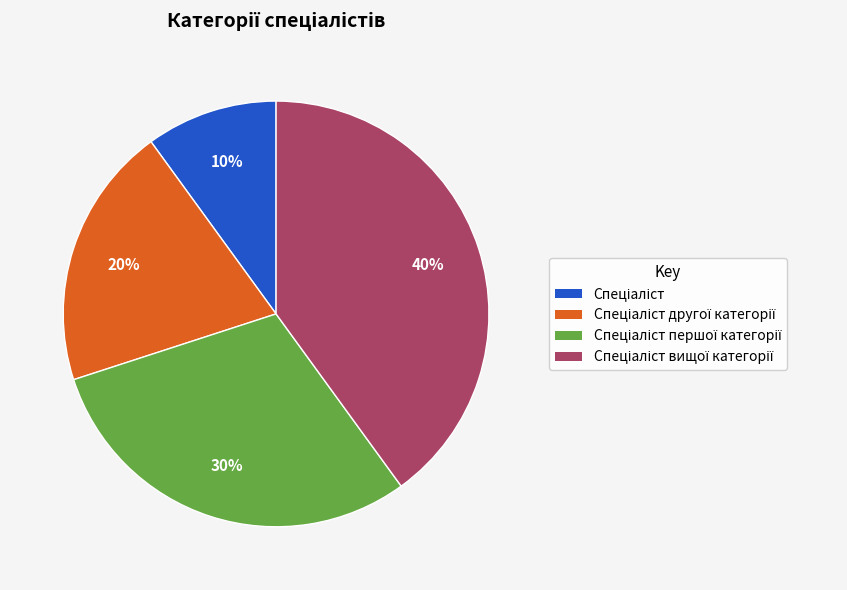

To the nearest percent, what is the average slice percentage?

25%